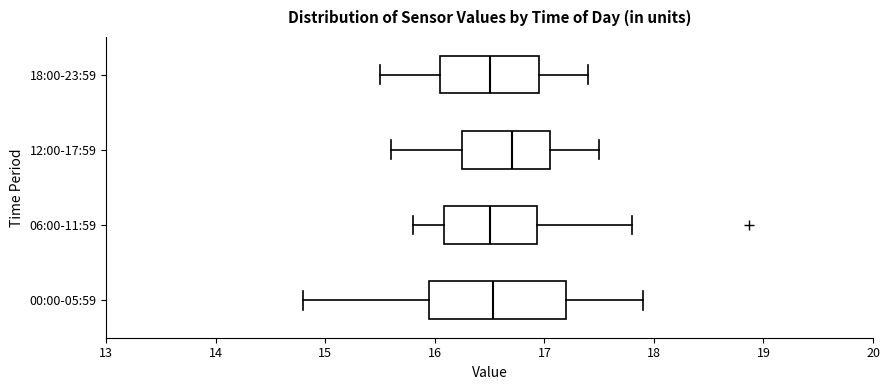

Comparing the boxes themselves (not the whiskers), which one is the widest?

00:00-05:59